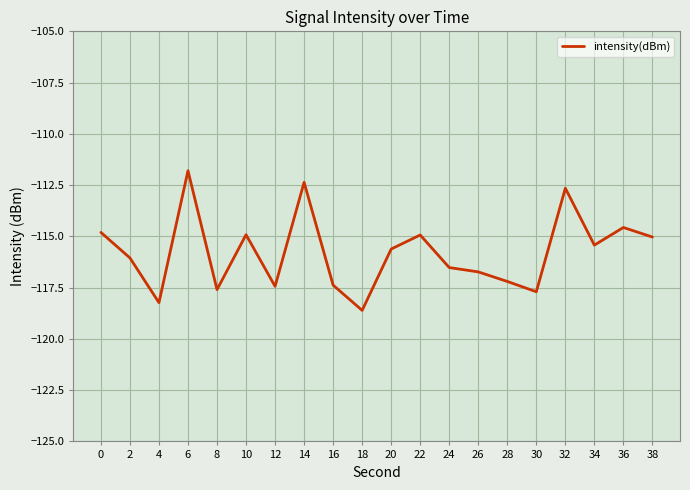

What is the smallest value displayed?

-118.6